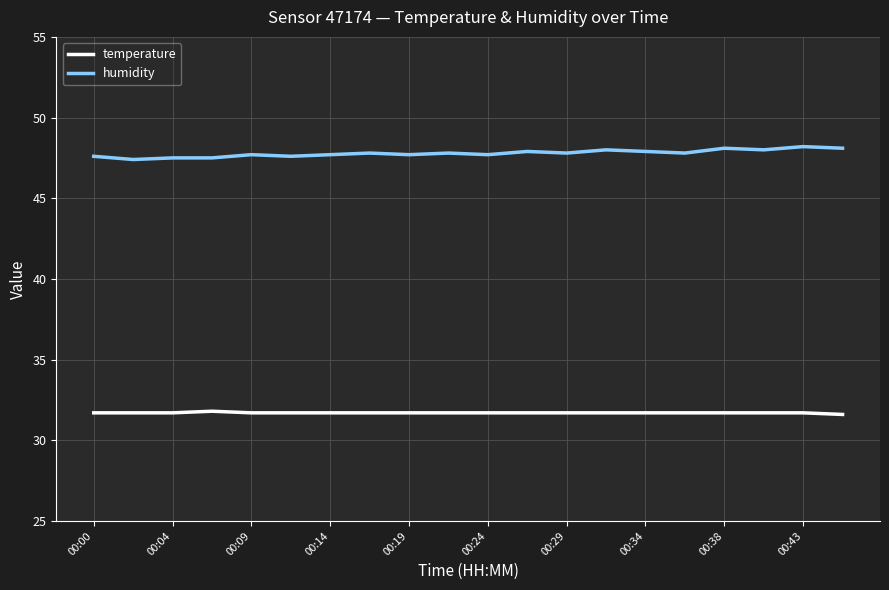

True or false: temperature and humidity intersect in this chart.

False